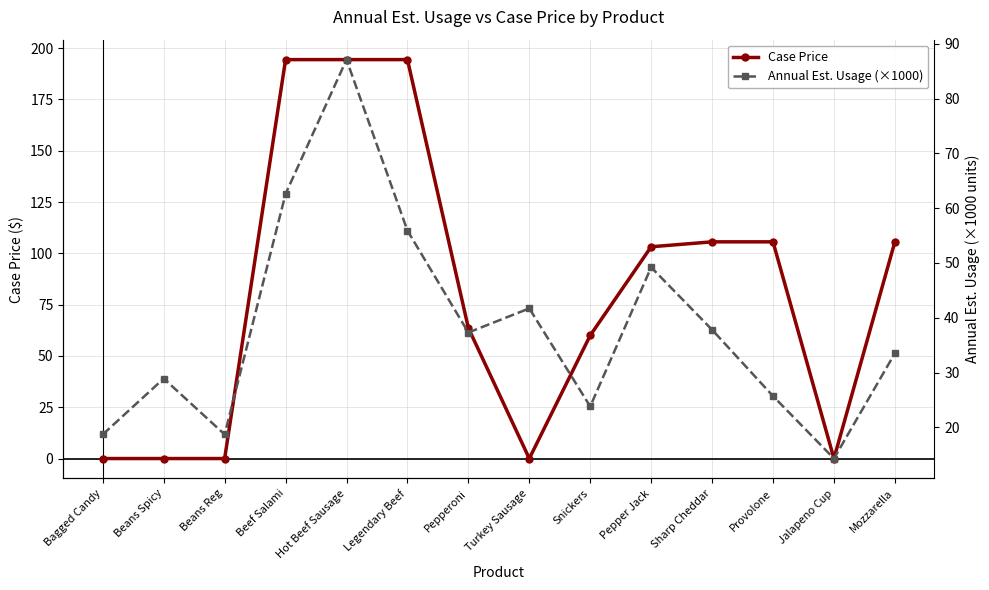

What is the label of the 4th point from the left?

Beef Salami